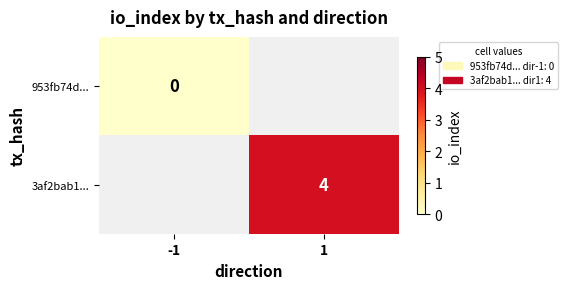

Is it true that 3af2bab1... equals 7 at 1?

False